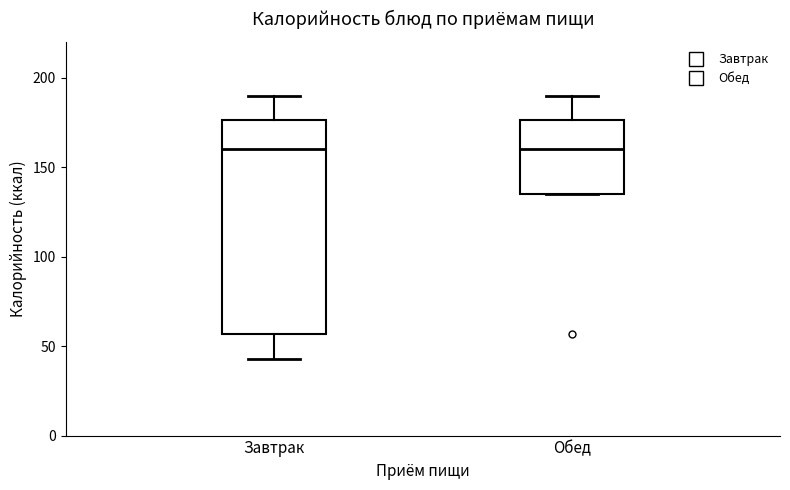

Reading left to right, transcribe this box plot: for each box, give where its median line is, the range the box spans, and where its two whiskers end, as read against the y-axis. The values are not printed on the chart, so give them approximately, as read against the axis.

Завтрак: median 160, box 55 to 175, whiskers 45 to 190
Обед: median 160, box 135 to 175, whiskers 135 to 190